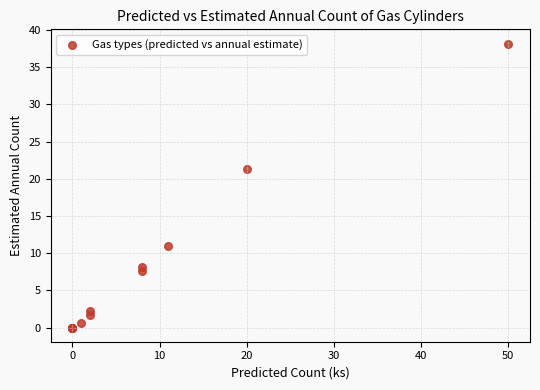

What Y value in the scatter plot is closest to 19?

21.3